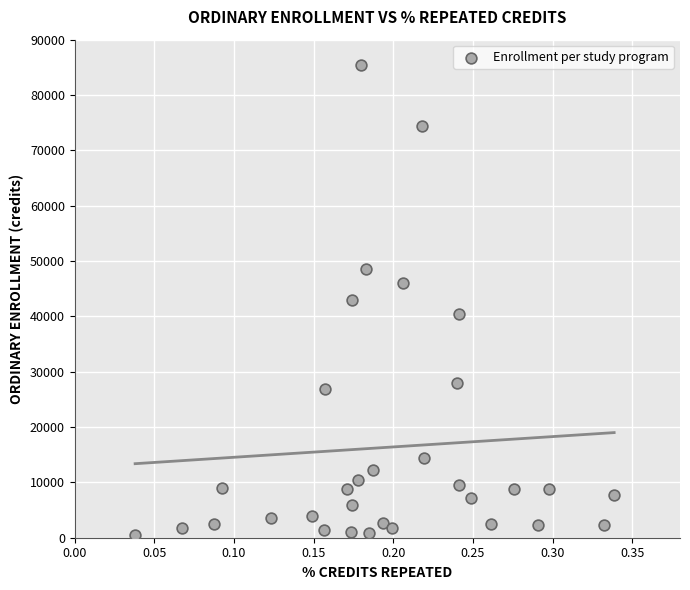

What is the range of Y values (max minus min)?

85071.0